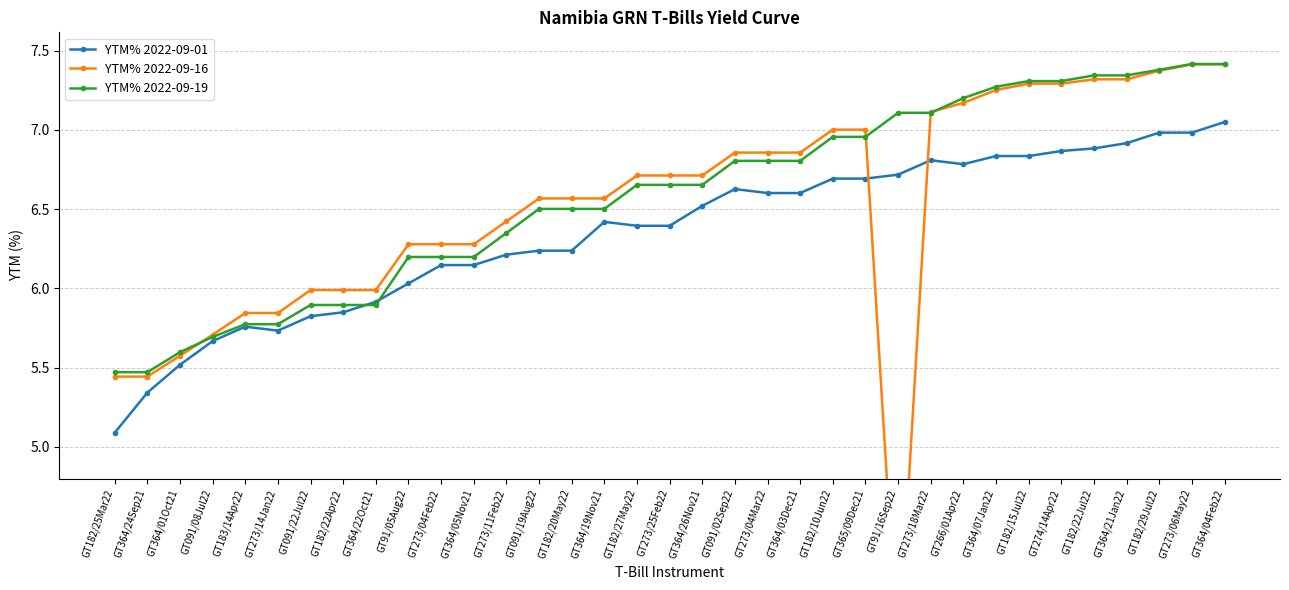

What is the value of the YTM% 2022-09-19 point at the 12th from the left?

6.2